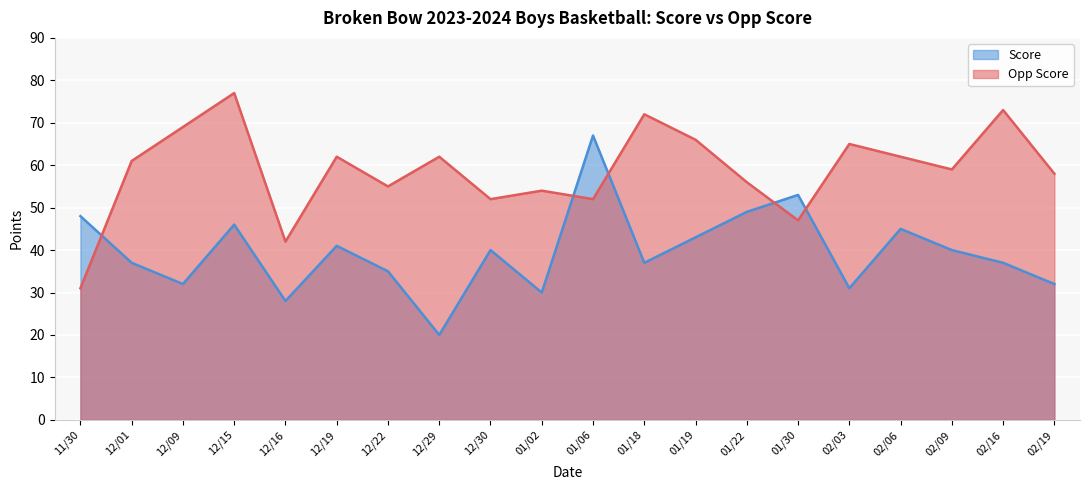

How many data points in Opp Score are less than 61?

10